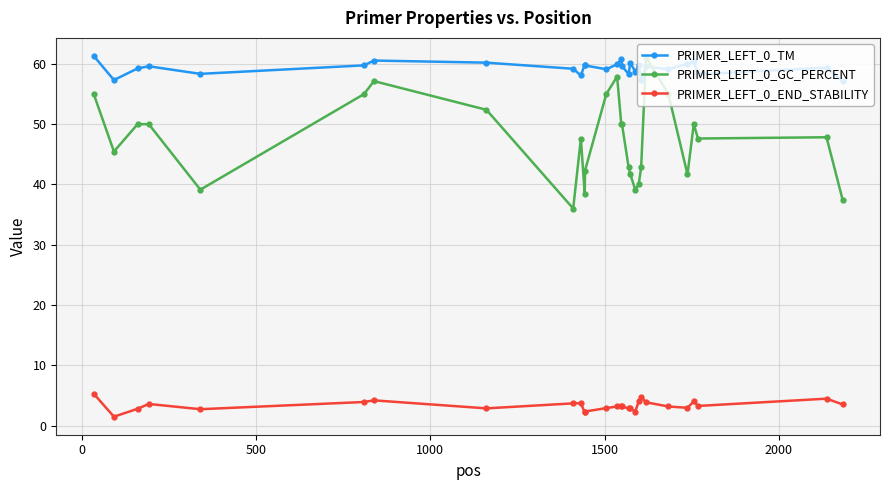

Which series has the largest total across all categories?

PRIMER_LEFT_0_TM